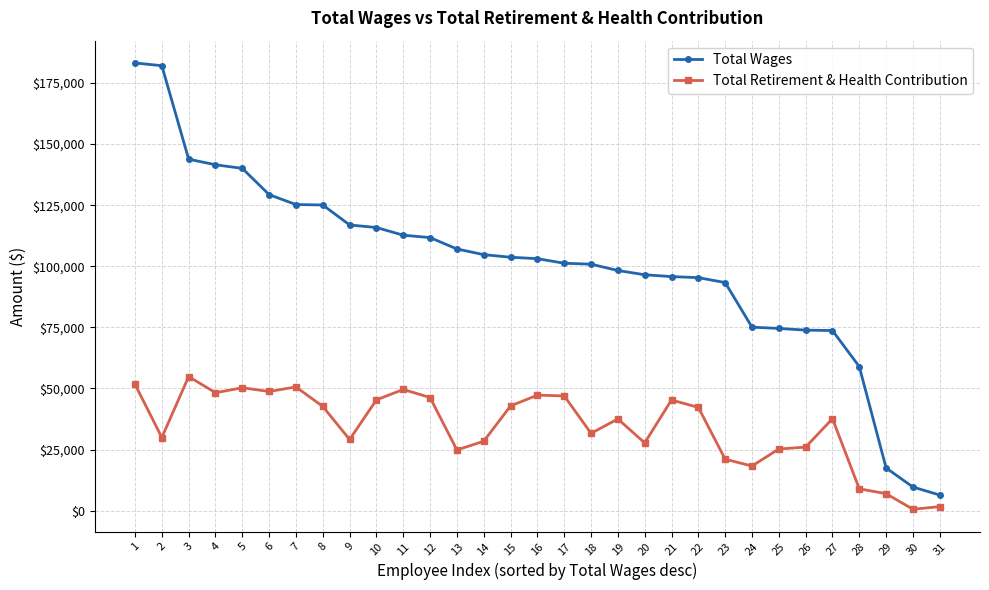

True or false: Total Retirement & Health Contribution has more than 0 interior local peaks.

True